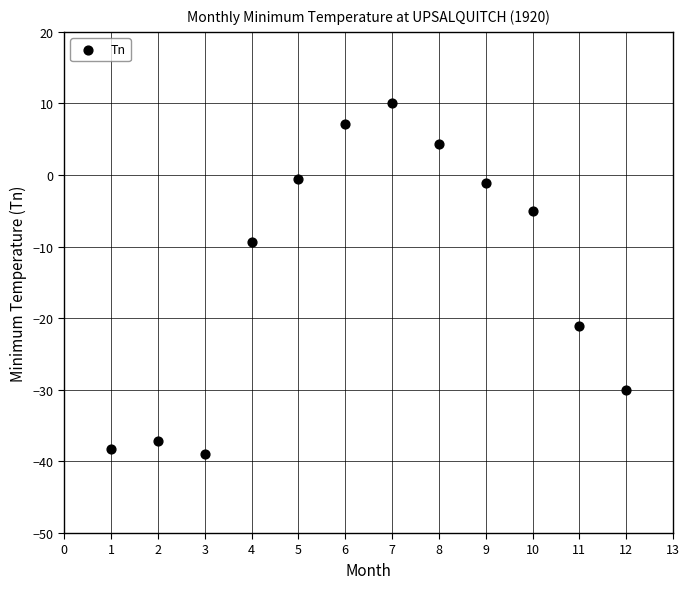

What is the range of X values (max minus min)?

11.0